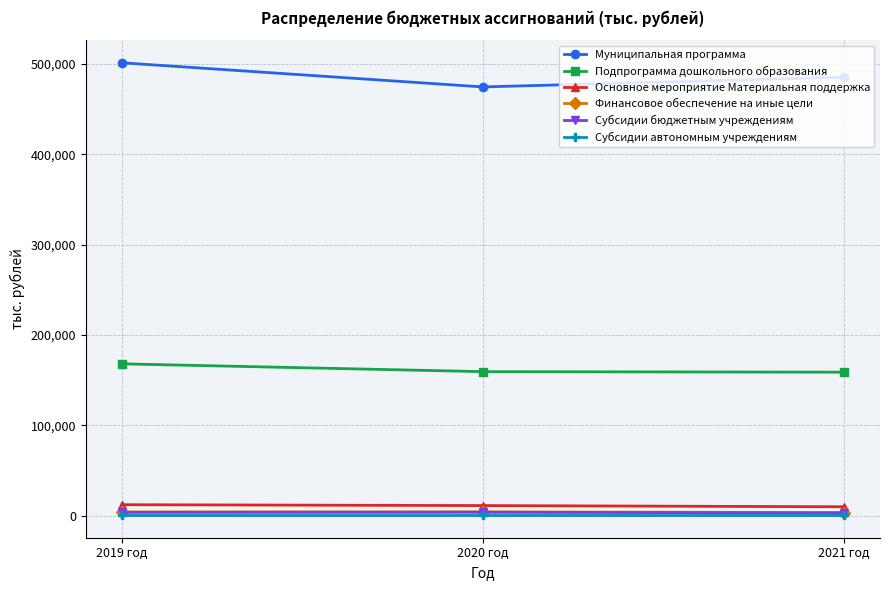

What is the difference between the Финансовое обеспечение на иные цели values at 2021 год and 2020 год?

800.0